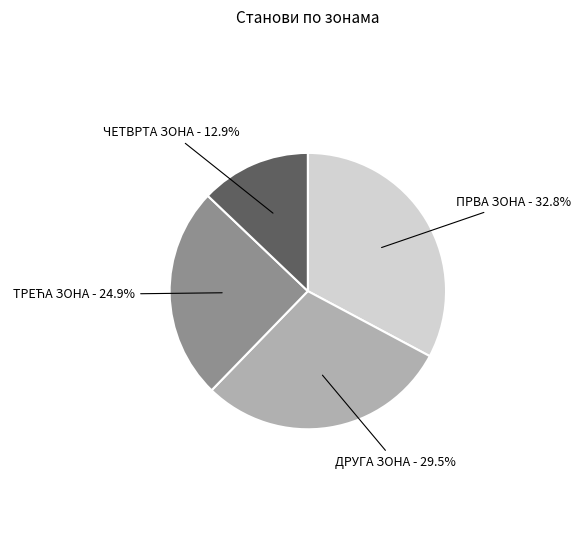

Is there any slice that represents more than half of the pie?

No